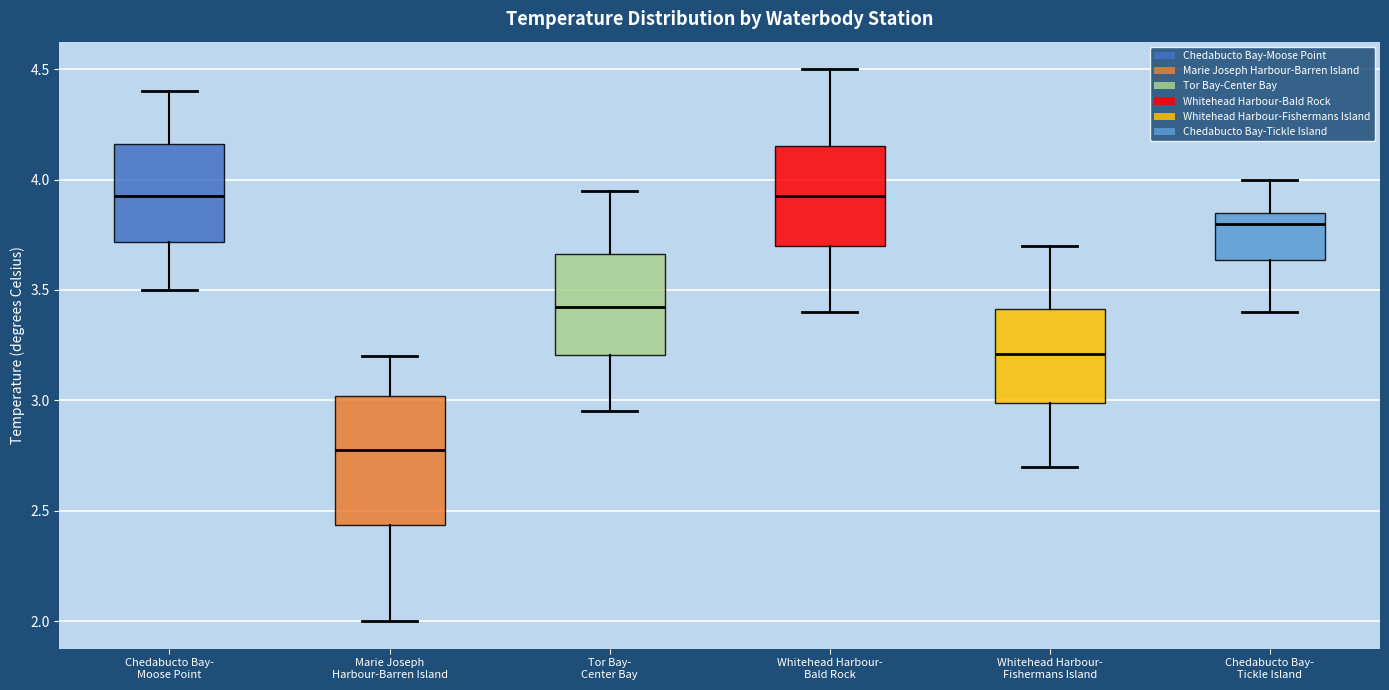

Where does the upper whisker of the box for Tor Bay- Center Bay end on the y-axis? The values are not printed on the chart, so give them approximately, as read against the axis.

3.95